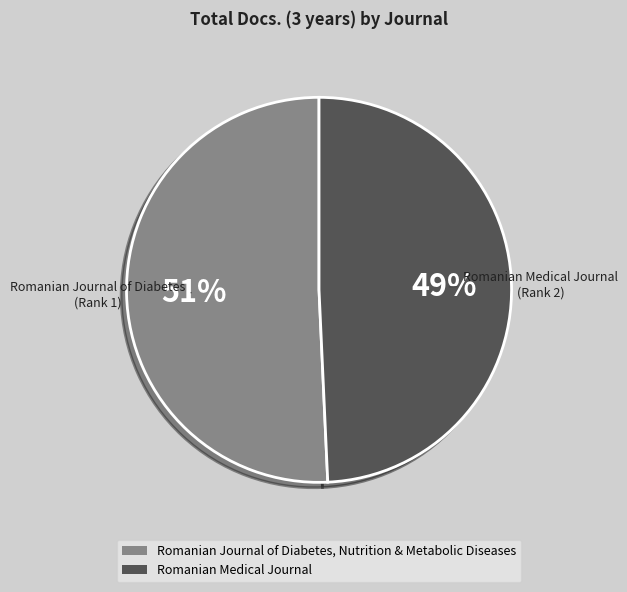

Do Romanian Journal of Diabetes, Nutrition & Metabolic Diseases and Romanian Medical Journal together represent more than half of the pie?

Yes